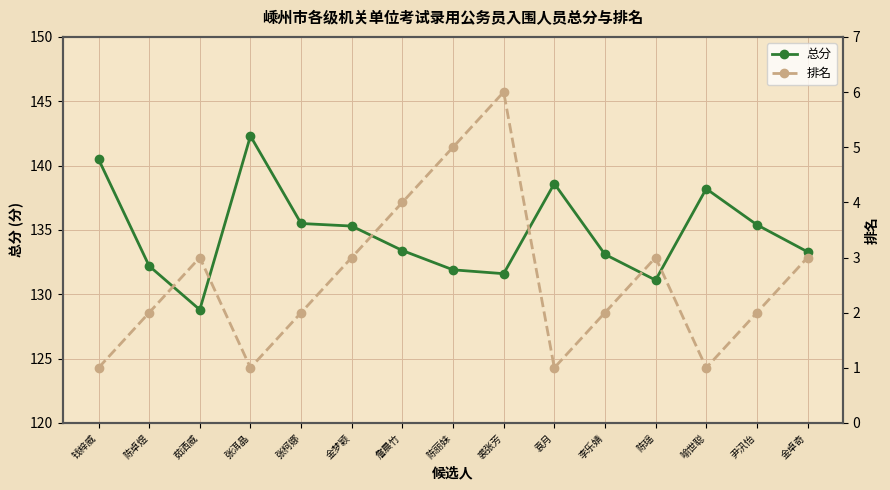

Count the number of categories in the chart.

15